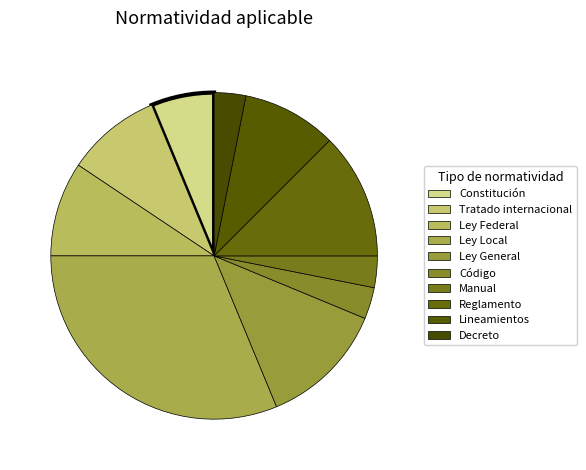

How many slices are in this pie chart?

10